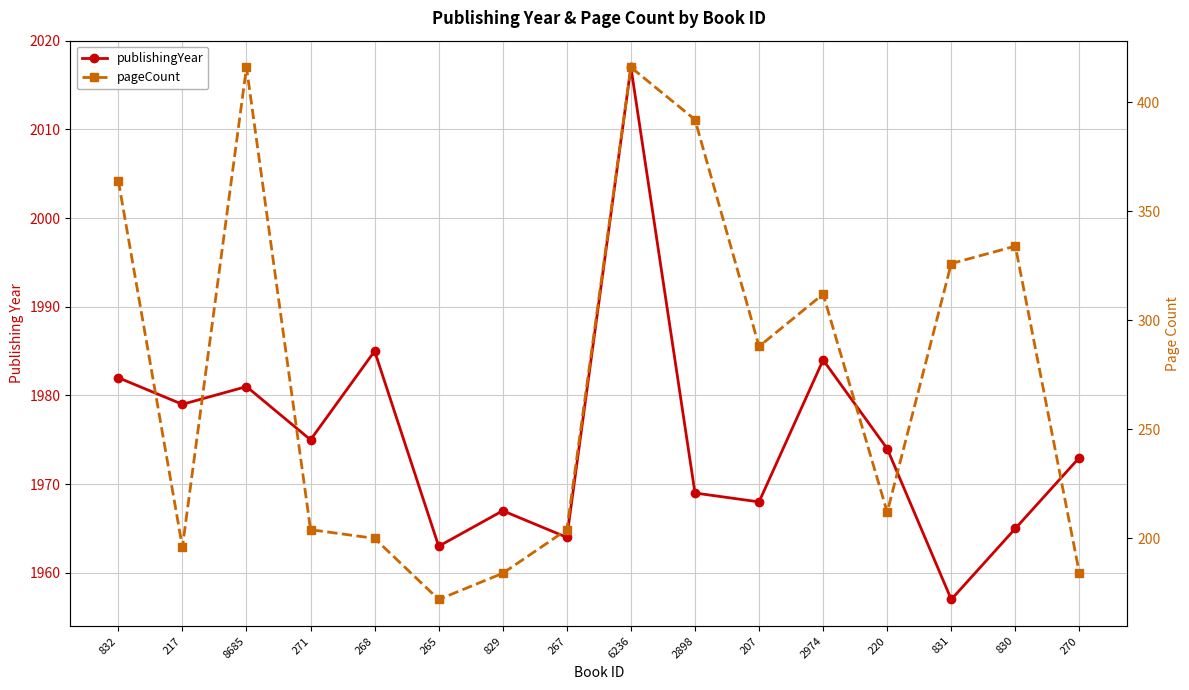

How many values in the pageCount series are below 288?

8